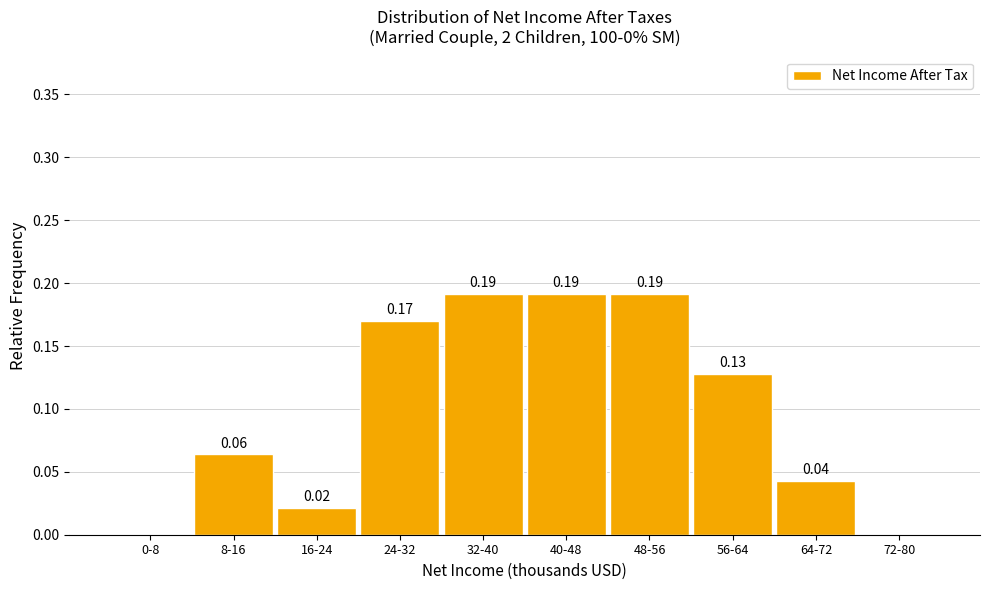

Which has a higher value, 72-80 or 40-48?

40-48